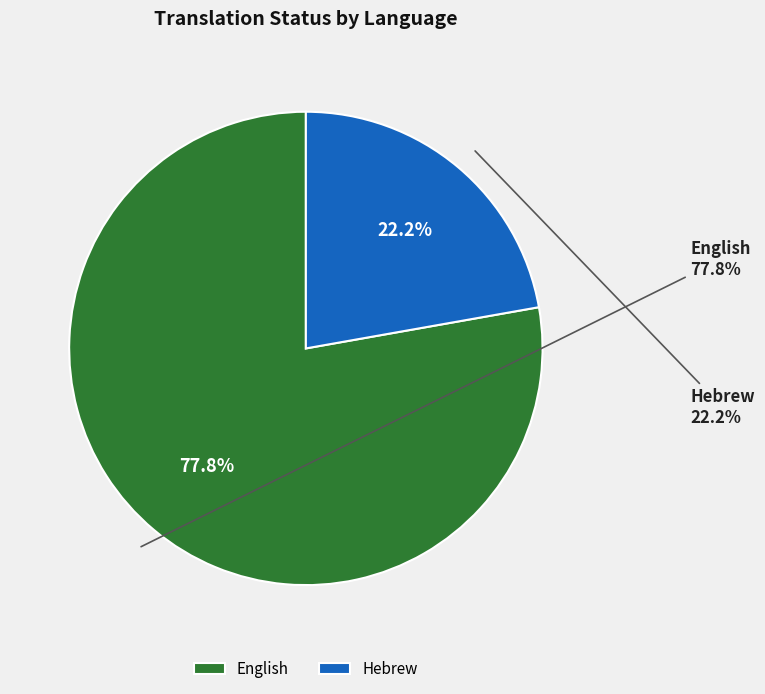

Rank the categories by value from lowest to highest.

Hebrew, English